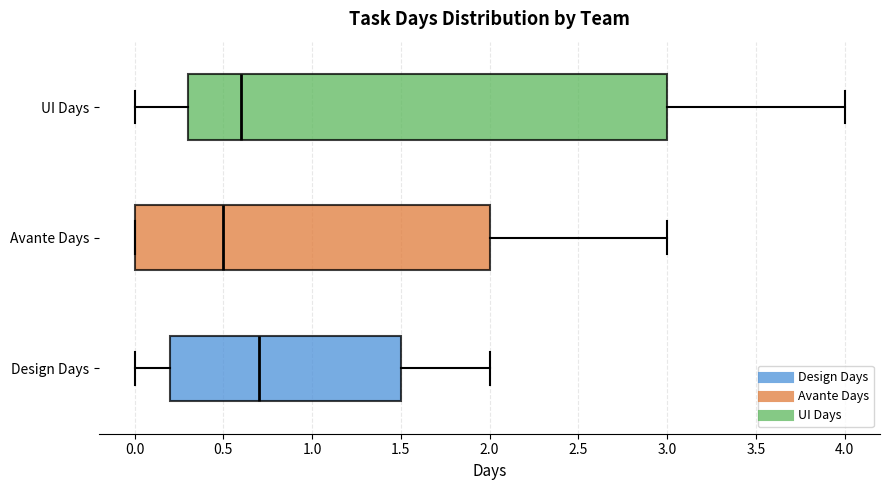

Where does the right whisker of the box for Avante Days end on the x-axis? The values are not printed on the chart, so give them approximately, as read against the axis.

3.0